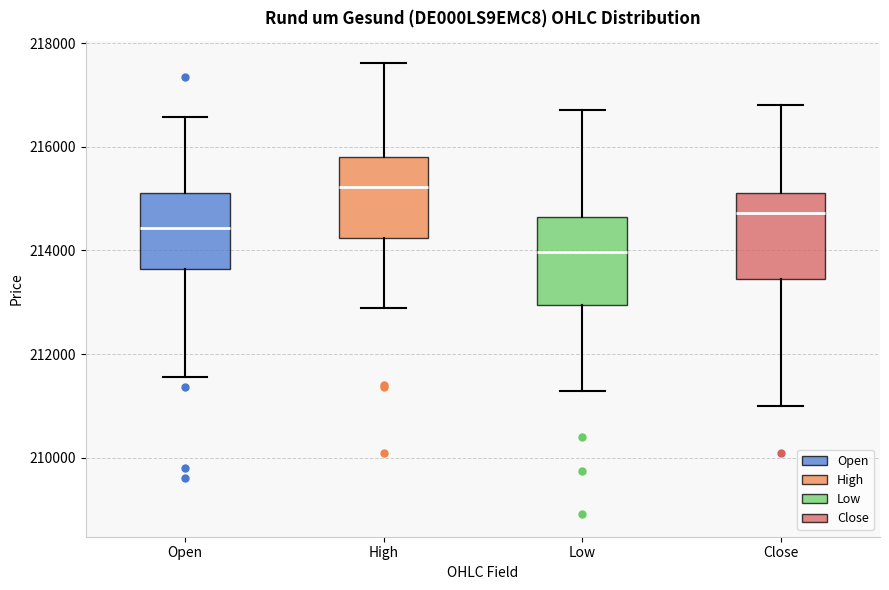

Reading left to right, transcribe this box plot: for each box, give where its median line is, the range the box spans, and where its two whiskers end, as read against the y-axis. The values are not printed on the chart, so give them approximately, as read against the axis.

Open: median 214400, box 213600 to 215200, whiskers 211600 to 216600
High: median 215200, box 214200 to 215800, whiskers 212800 to 217600
Low: median 214000, box 213000 to 214600, whiskers 211200 to 216800
Close: median 214800, box 213400 to 215200, whiskers 211000 to 216800